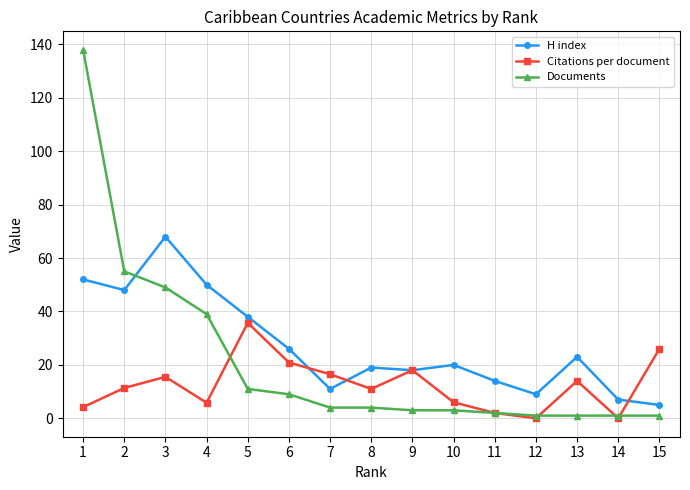

How many series are shown in this chart?

3